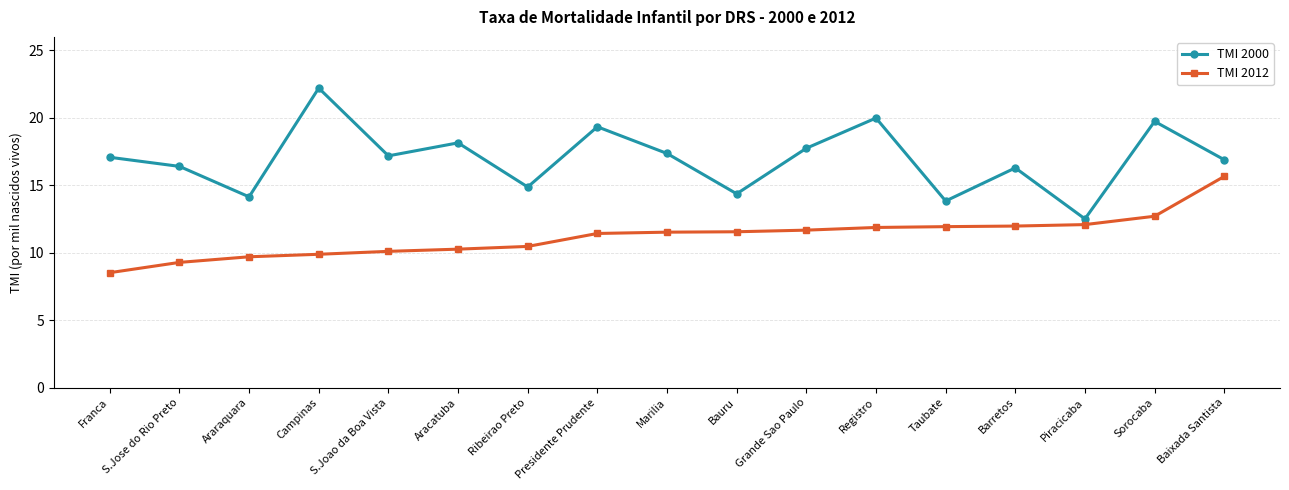

What is the approximate value of TMI 2012 at Bauru?

11.6